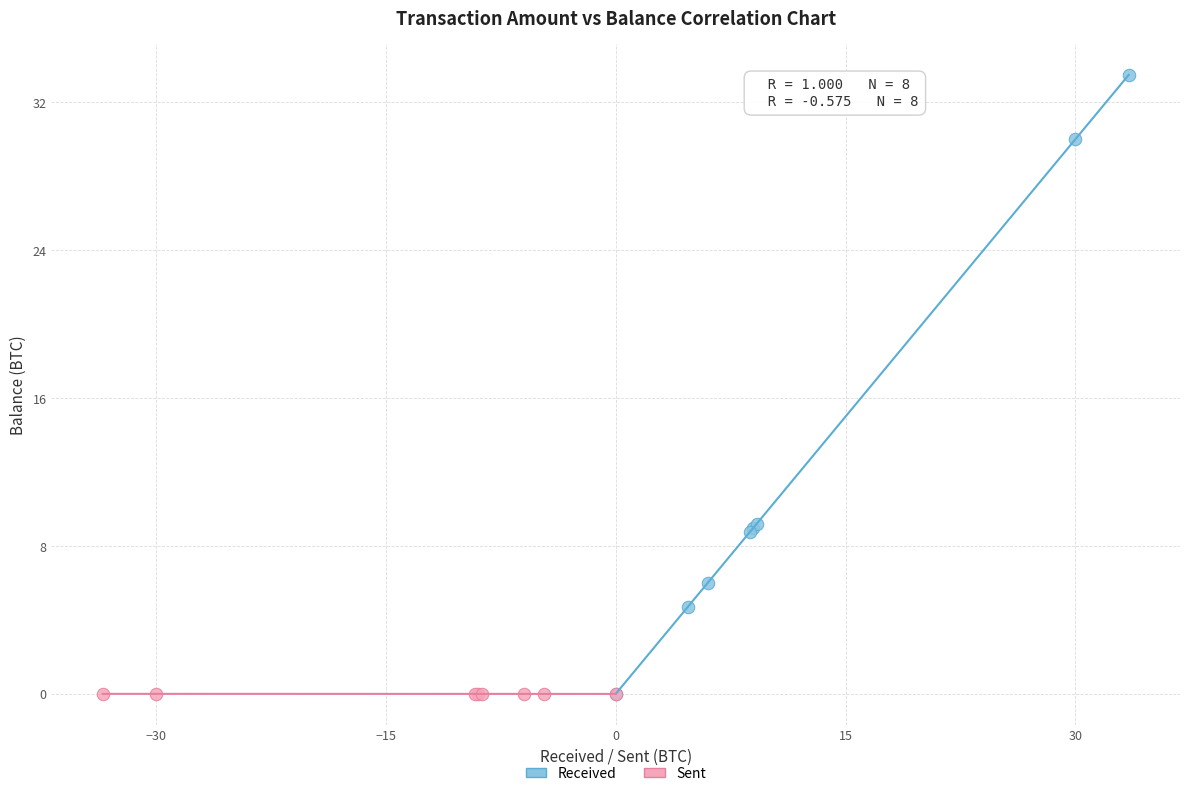

Which series has the largest Y range (max minus min)?

Received